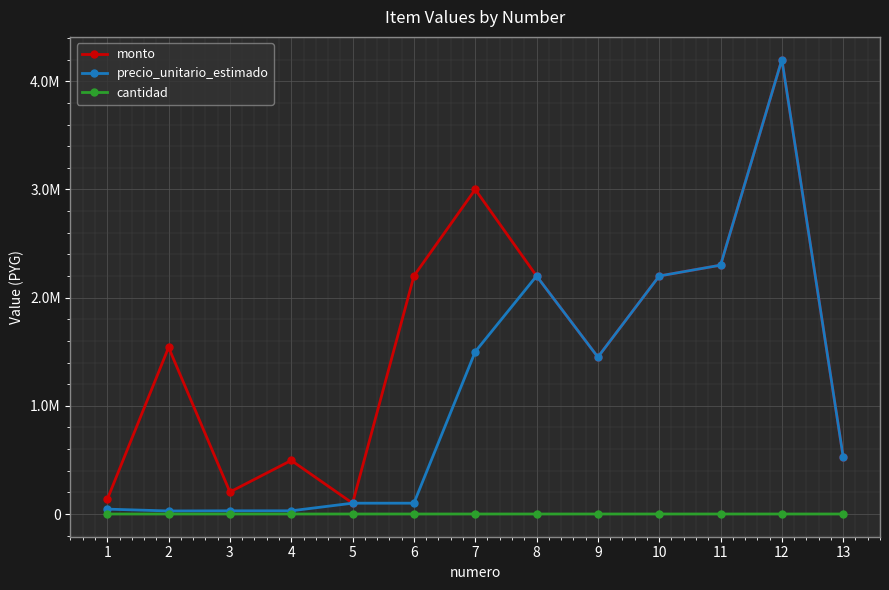

At which category does the chart reach its peak across all series?

12